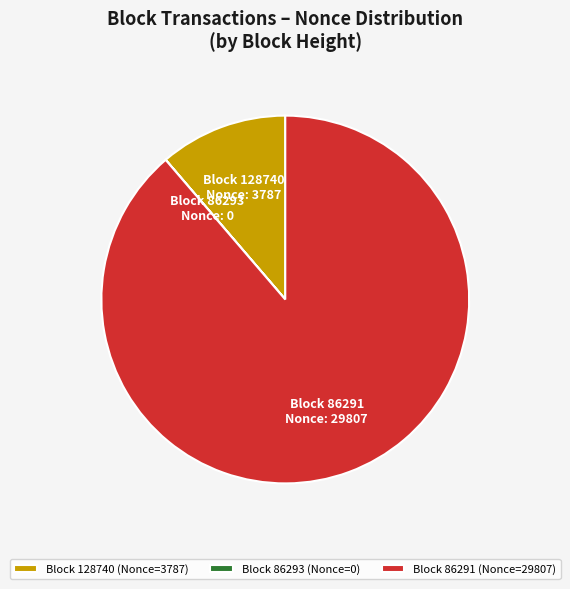

Which slice is the largest?

Block 86291 (Nonce=29807)